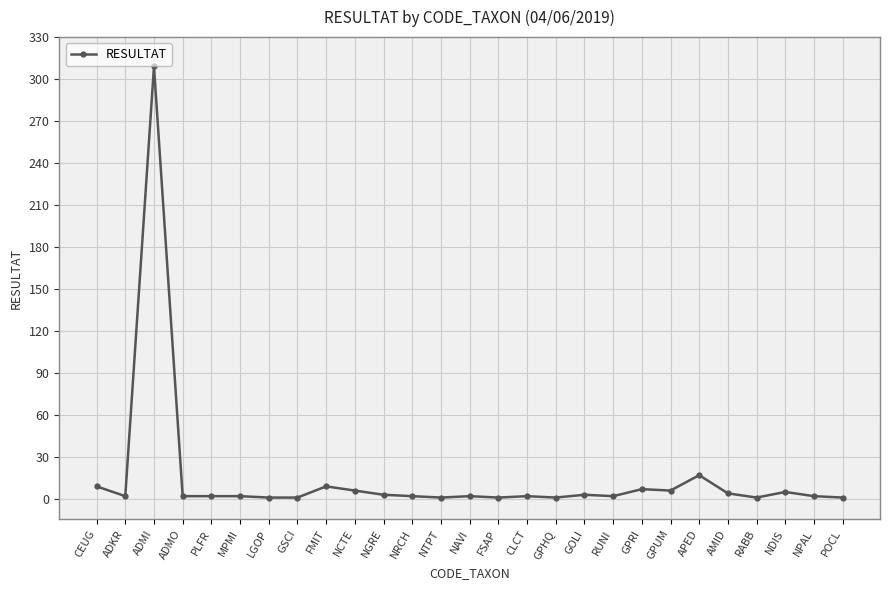

Between PLFR and NCTE, which is larger?

NCTE